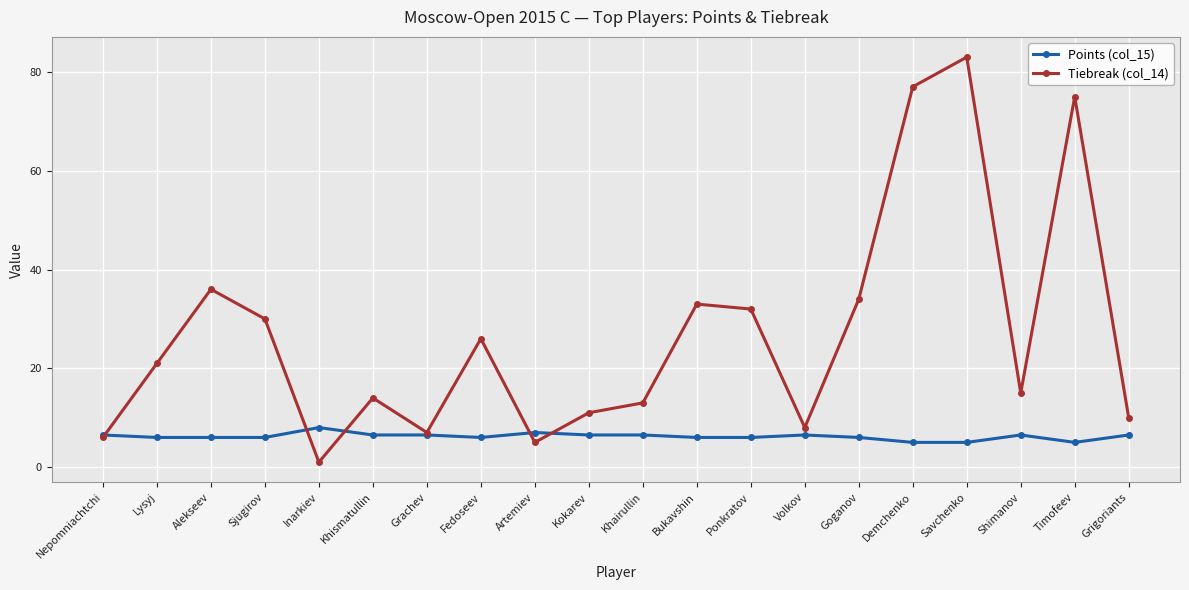

Is it true that Points (col_15) equals 2.0 at Savchenko?

False